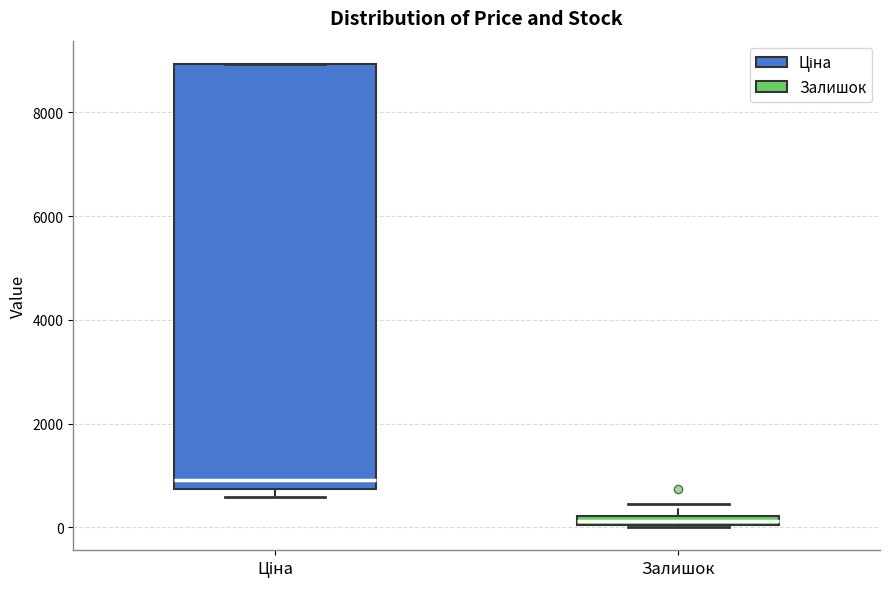

Comparing the boxes themselves (not the whiskers), which one is the tallest?

Ціна